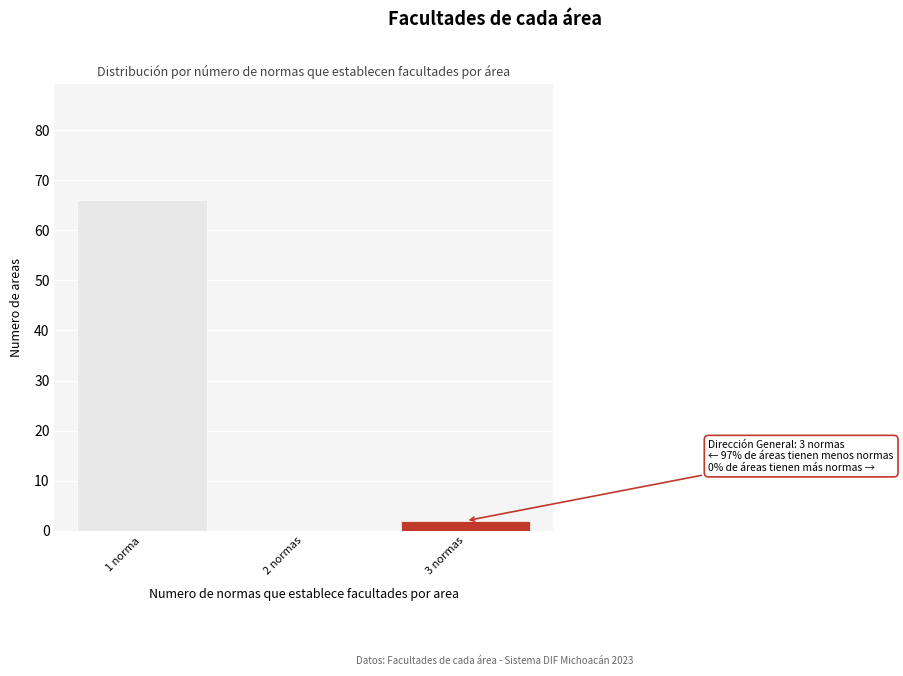

Reading right to left, what are all the values shown in this chart?

3 normas=2	2 normas=0	1 norma=66